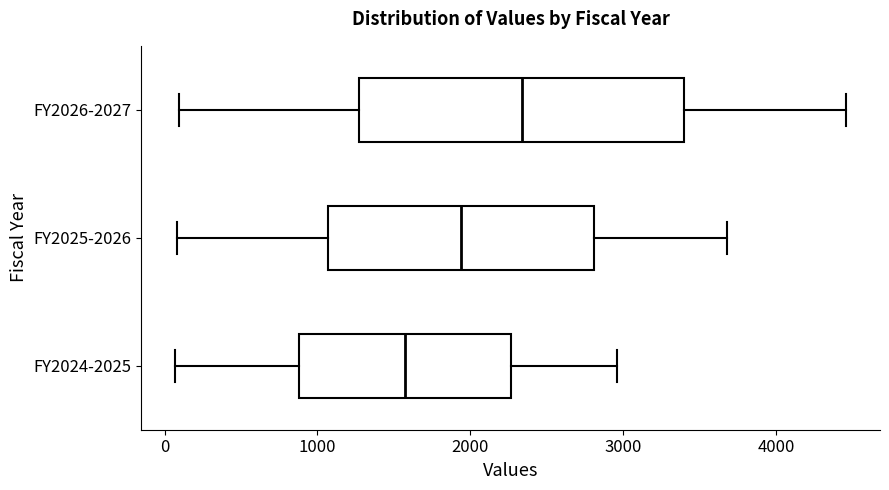

Where is the left edge of the box for FY2025-2026 on the x-axis? The values are not printed on the chart, so give them approximately, as read against the axis.

1100